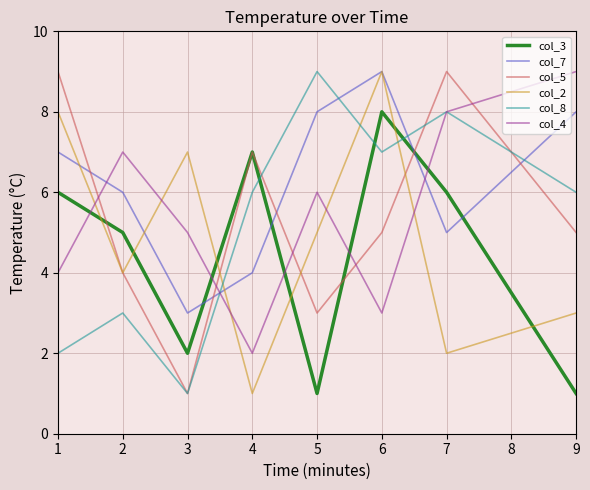

Is the value of col_5 at 6 greater than the value of col_3 at 1?

No